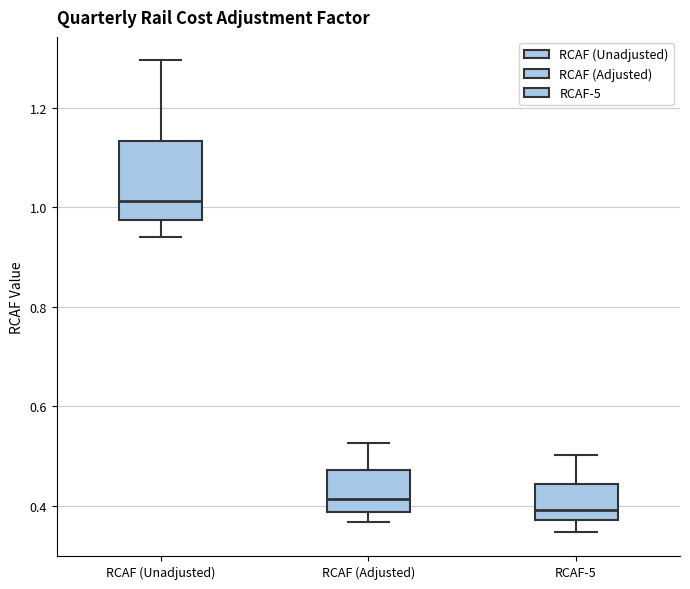

Reading left to right, transcribe this box plot: for each box, give where its median line is, the range the box spans, and where its two whiskers end, as read against the y-axis. The values are not printed on the chart, so give them approximately, as read against the axis.

RCAF (Unadjusted): median 1.02, box 0.98 to 1.14, whiskers 0.94 to 1.30
RCAF (Adjusted): median 0.42, box 0.38 to 0.48, whiskers 0.36 to 0.52
RCAF-5: median 0.40, box 0.38 to 0.44, whiskers 0.34 to 0.50